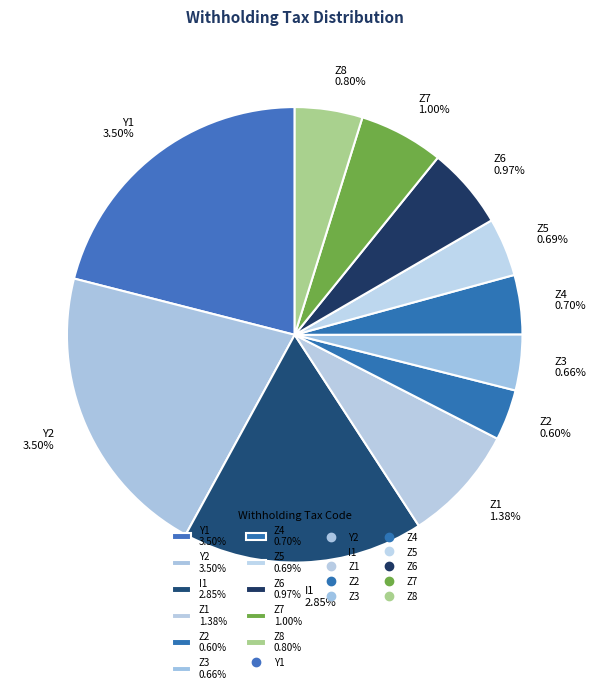

Which category has the smallest portion of the pie?

Z2